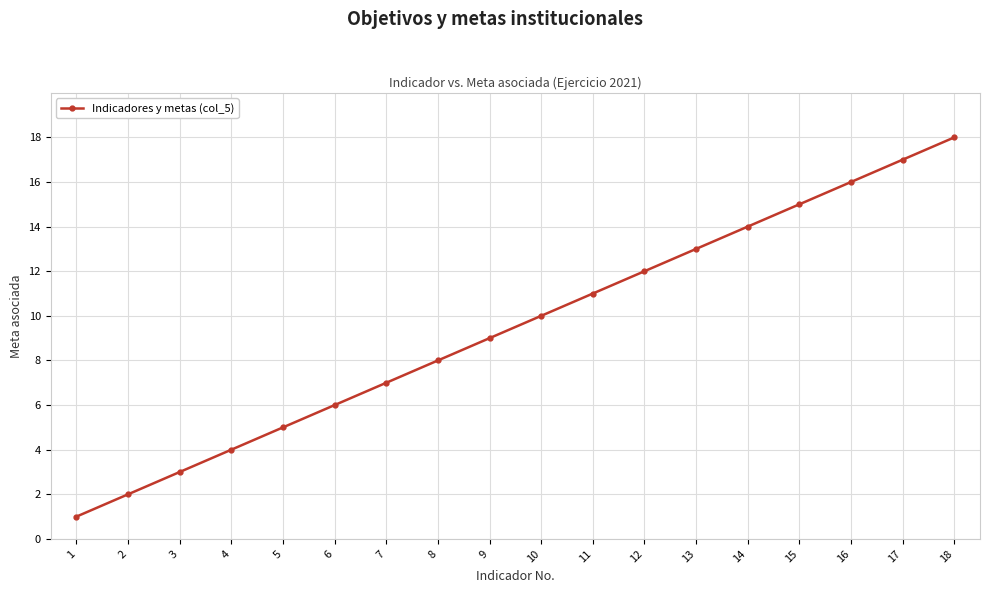

The chart shows a value of 16 at 16. True or false?

True